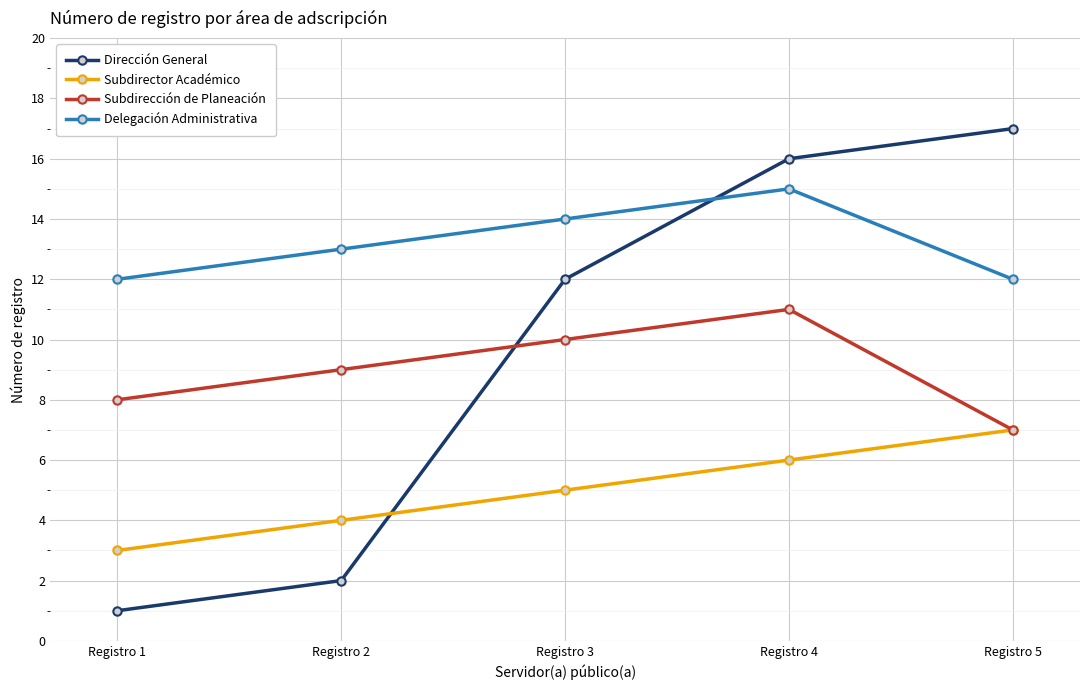

Reading right to left, list all the values displayed in this chart.

Dirección General: Registro 5=17	Registro 4=16	Registro 3=12	Registro 2=2	Registro 1=1
Subdirector Académico: Registro 5=7	Registro 4=6	Registro 3=5	Registro 2=4	Registro 1=3
Subdirección de Planeación: Registro 5=7	Registro 4=11	Registro 3=10	Registro 2=9	Registro 1=8
Delegación Administrativa: Registro 5=12	Registro 4=15	Registro 3=14	Registro 2=13	Registro 1=12